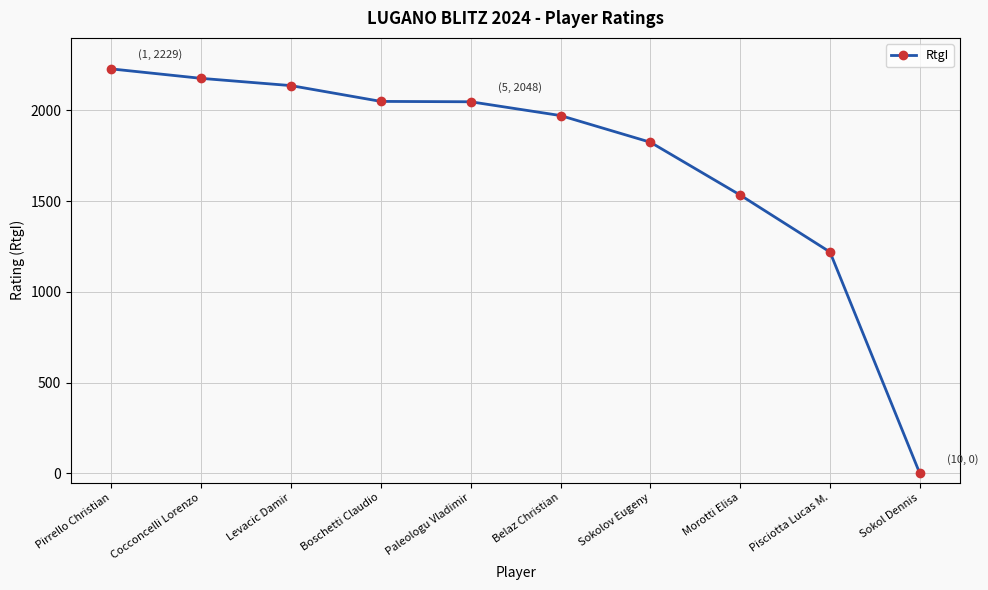

Which has a higher value, Paleologu Vladimir or Cocconcelli Lorenzo?

Cocconcelli Lorenzo